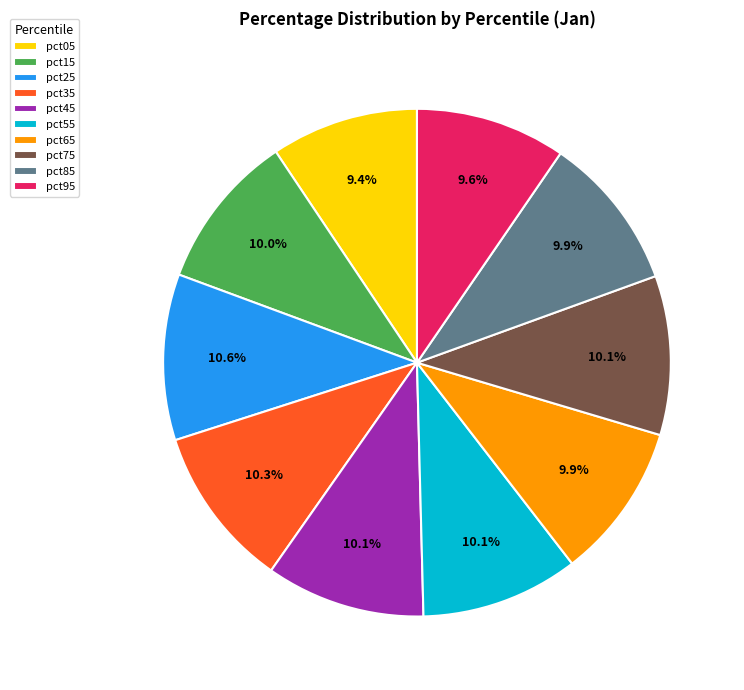

Does pct05 account for over 50% of the chart?

No